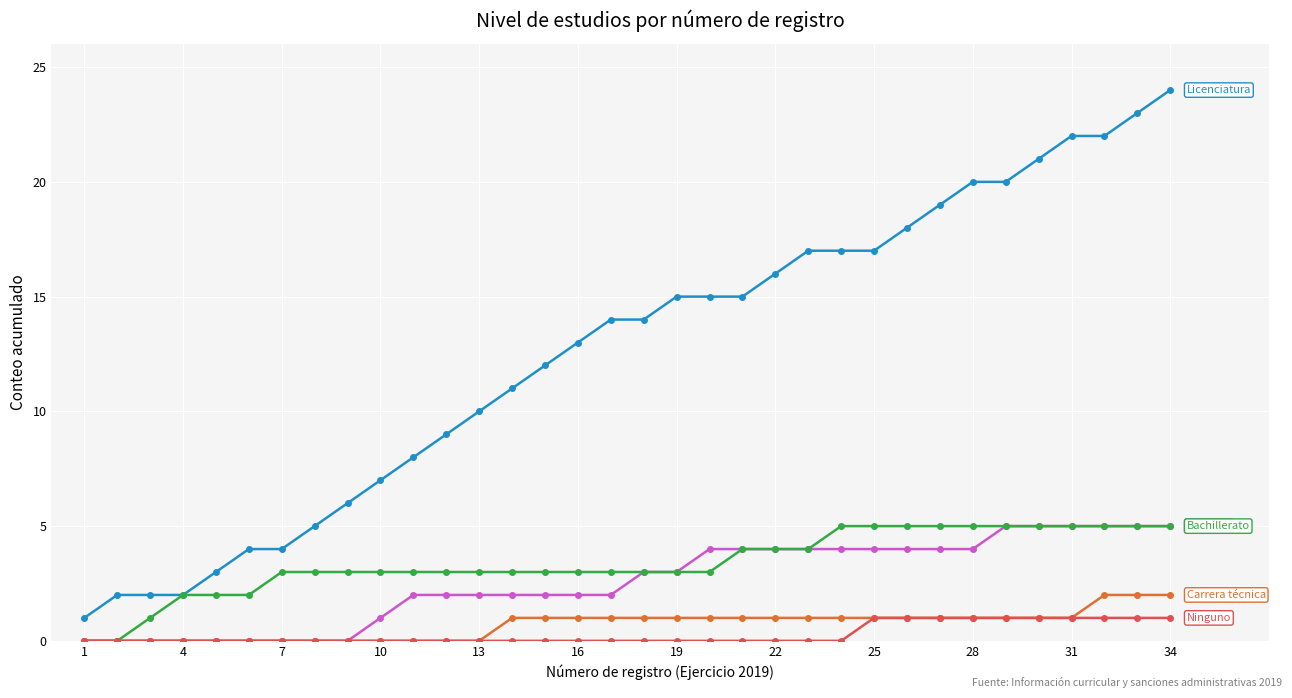

Count the number of data series in this chart.

5